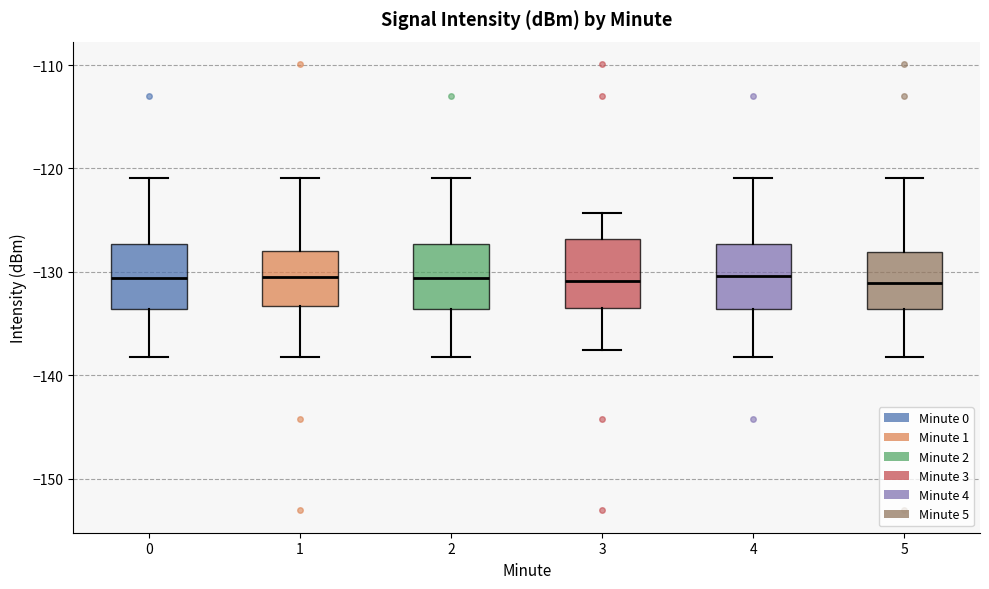

Where is the lower edge of the box at x = 4 on the y-axis? The values are not printed on the chart, so give them approximately, as read against the axis.

-134